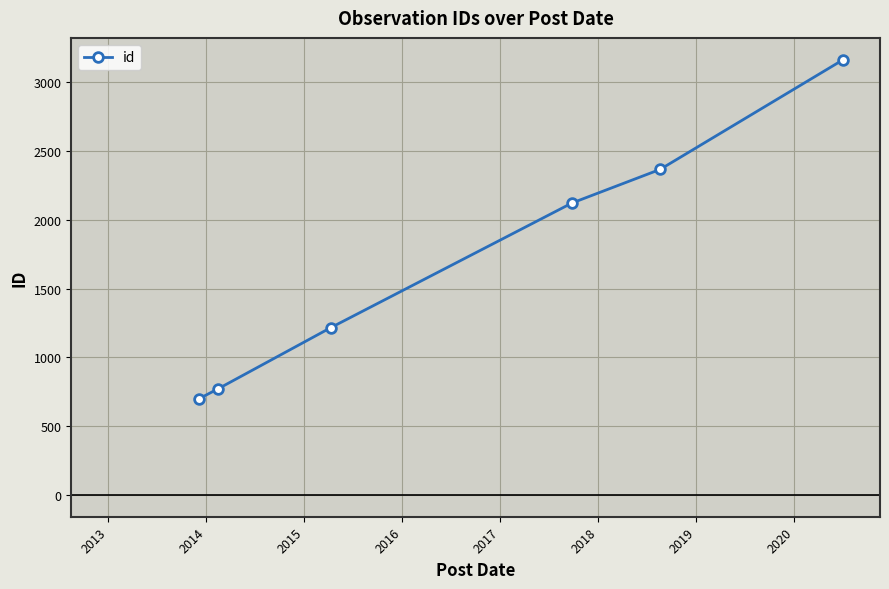

True or false: the data has more than 2 interior local peaks.

False